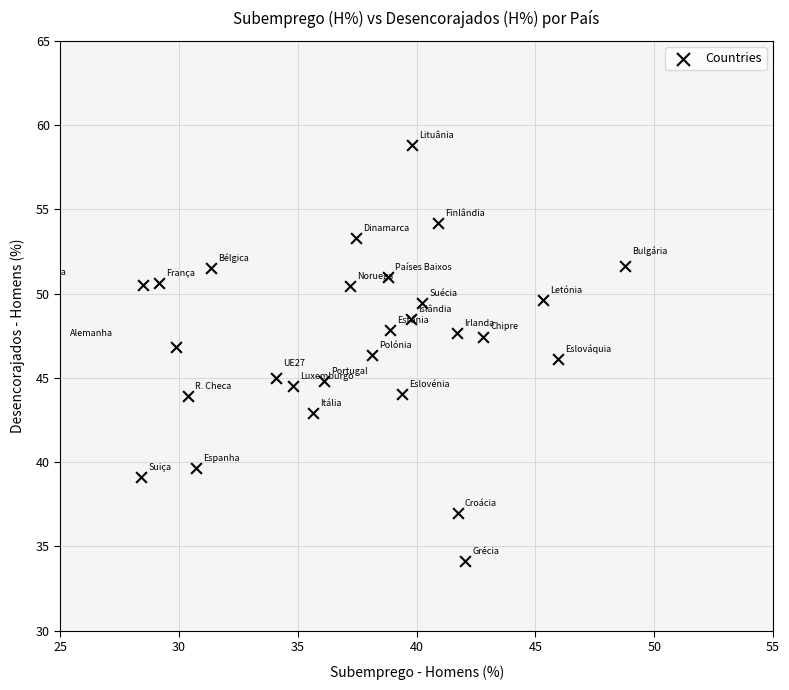

What is the range of X values (max minus min)?

20.4